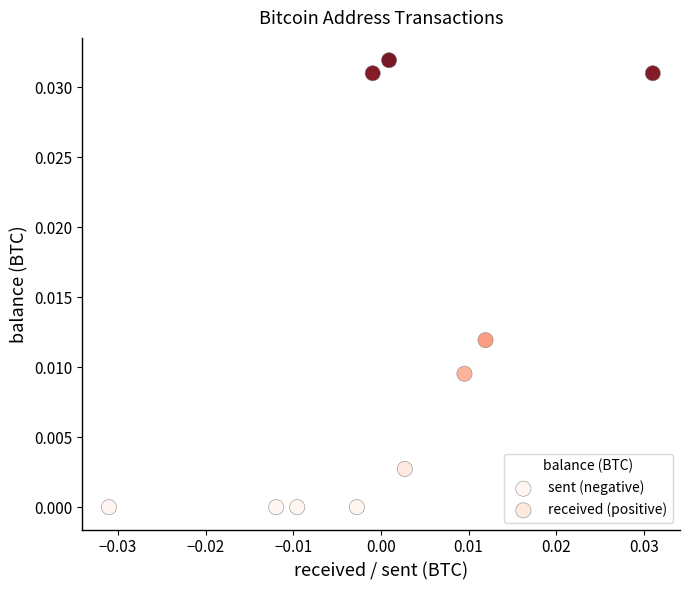

Which series has the largest Y range (max minus min)?

sent (negative)